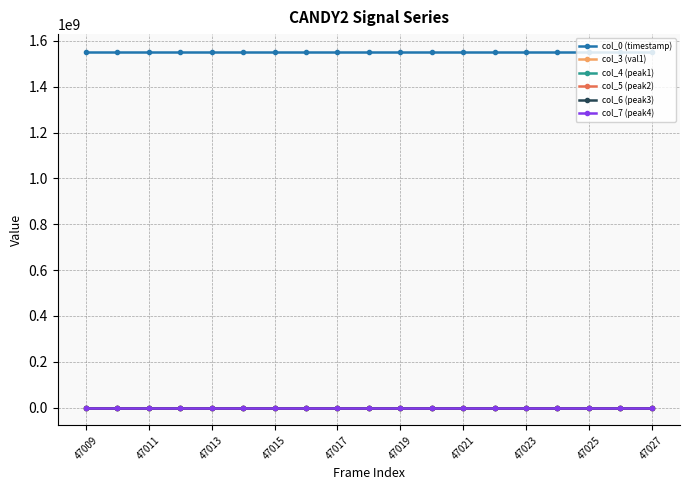

What are all the series names shown in the legend?

col_0 (timestamp), col_3 (val1), col_4 (peak1), col_5 (peak2), col_6 (peak3), col_7 (peak4)